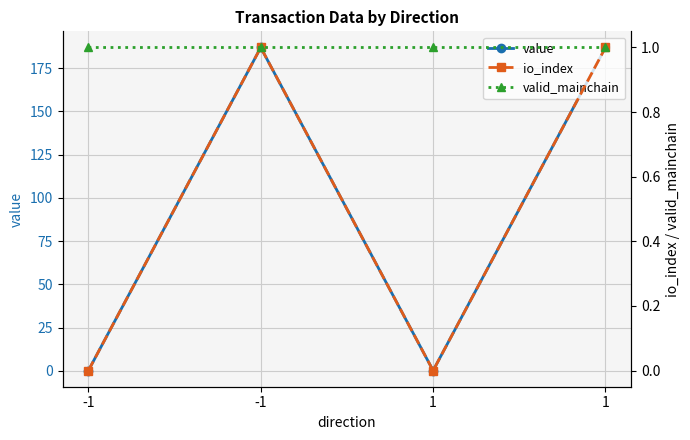

Between -1 and 1, which series saw the biggest shift?

value